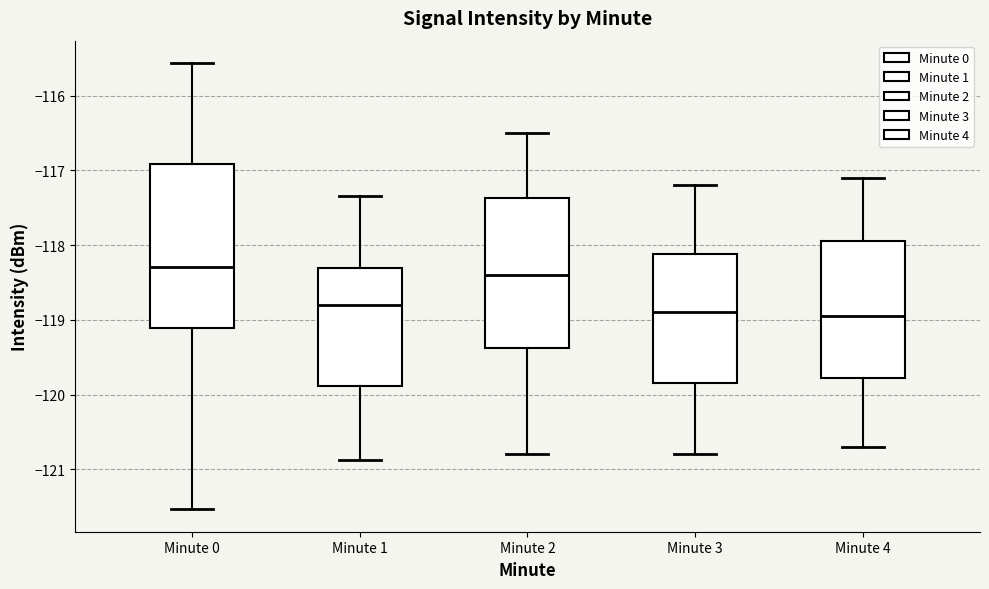

Which box is the tallest, from its lower edge to its upper edge?

Minute 0